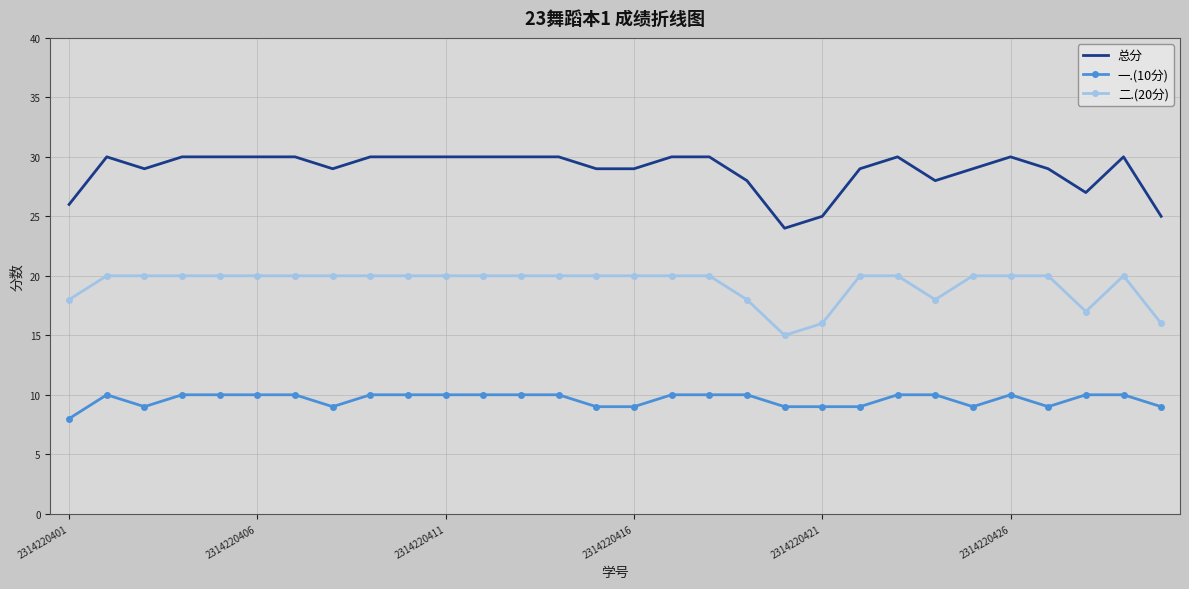

What is the maximum value shown in the chart?

30